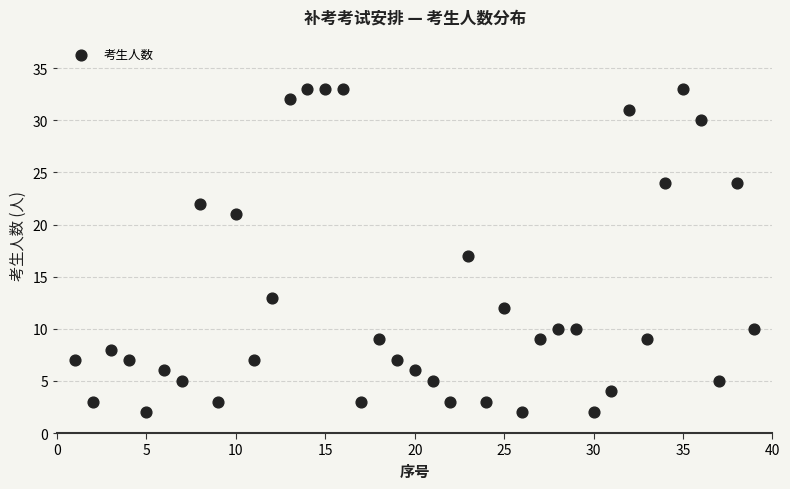

What is the range of X values (max minus min)?

38